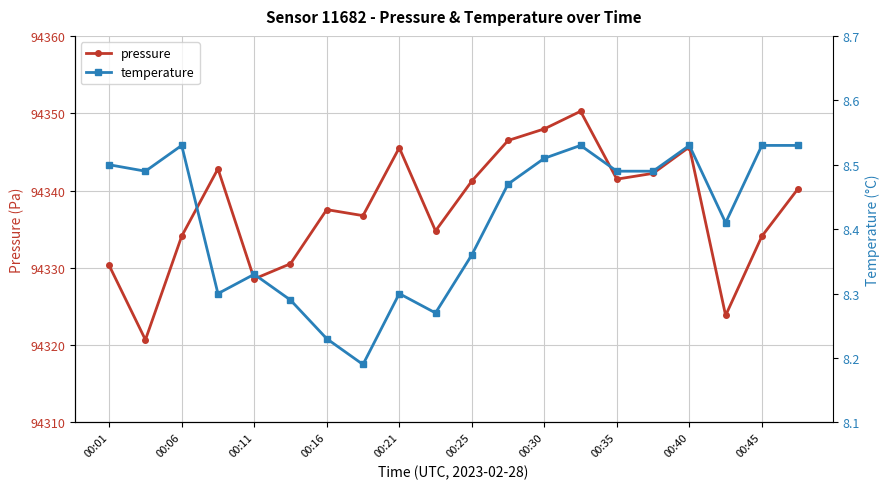

True or false: pressure has more than 1 points higher than both neighbors.

True